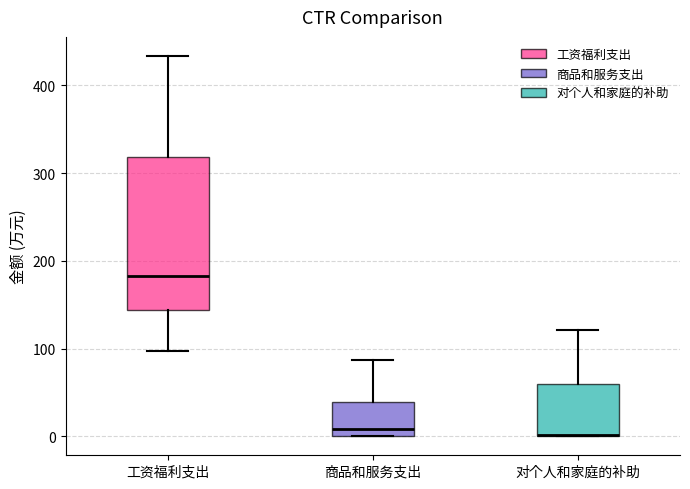

Where is the upper edge of the box for 对个人和家庭的补助 on the y-axis? The values are not printed on the chart, so give them approximately, as read against the axis.

60